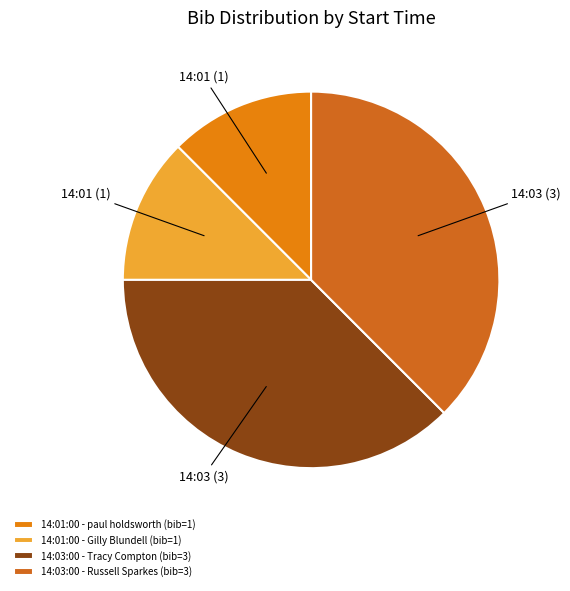

How many slices are in this pie chart?

4